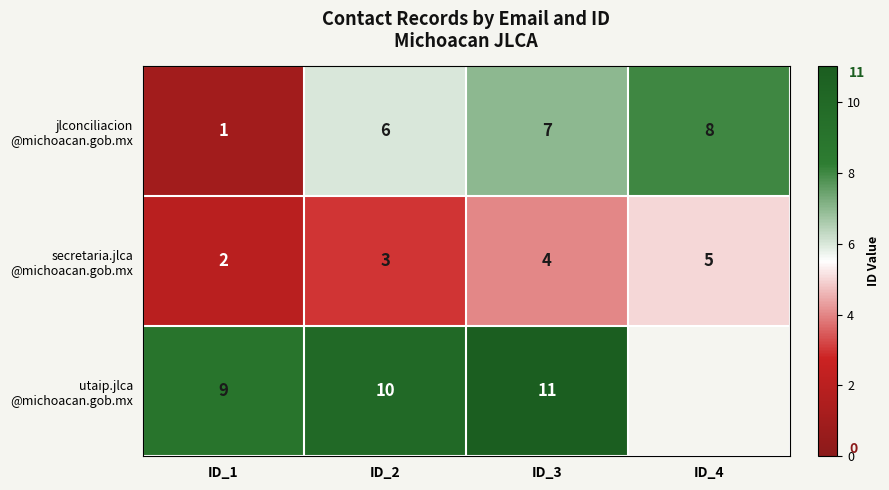

What is the smallest value displayed?

1.0